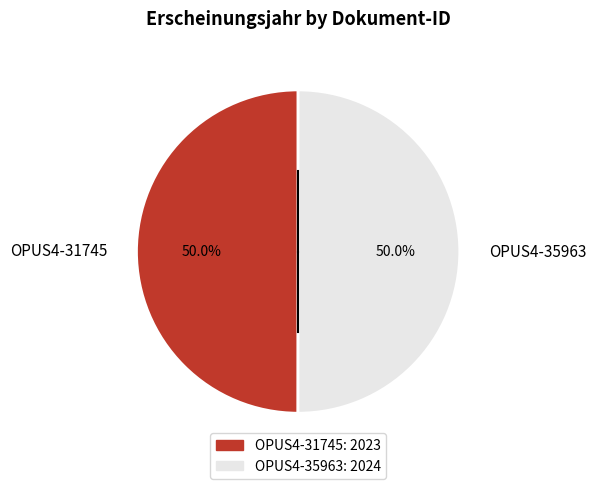

To the nearest percent, what percentage of the pie is OPUS4-31745?

50%